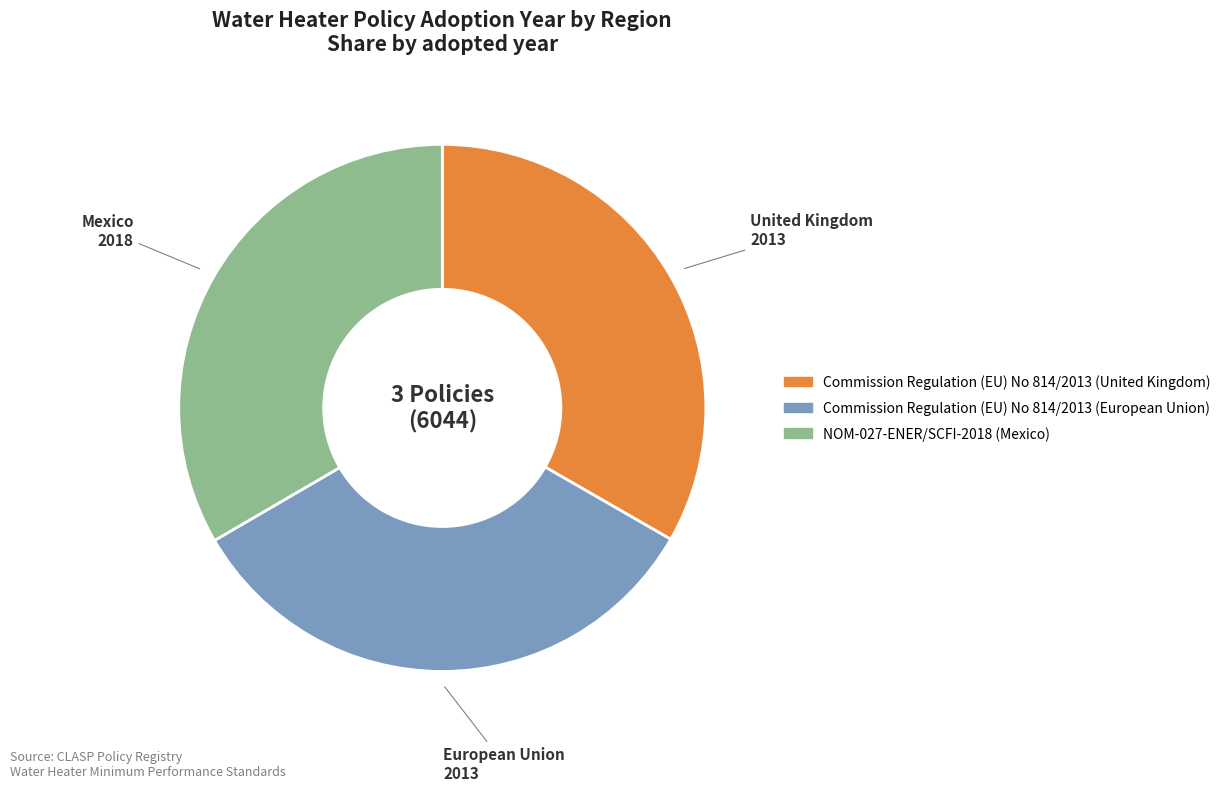

Approximately how many times larger is the value at European Union 2013 compared to Mexico 2018?

1.0